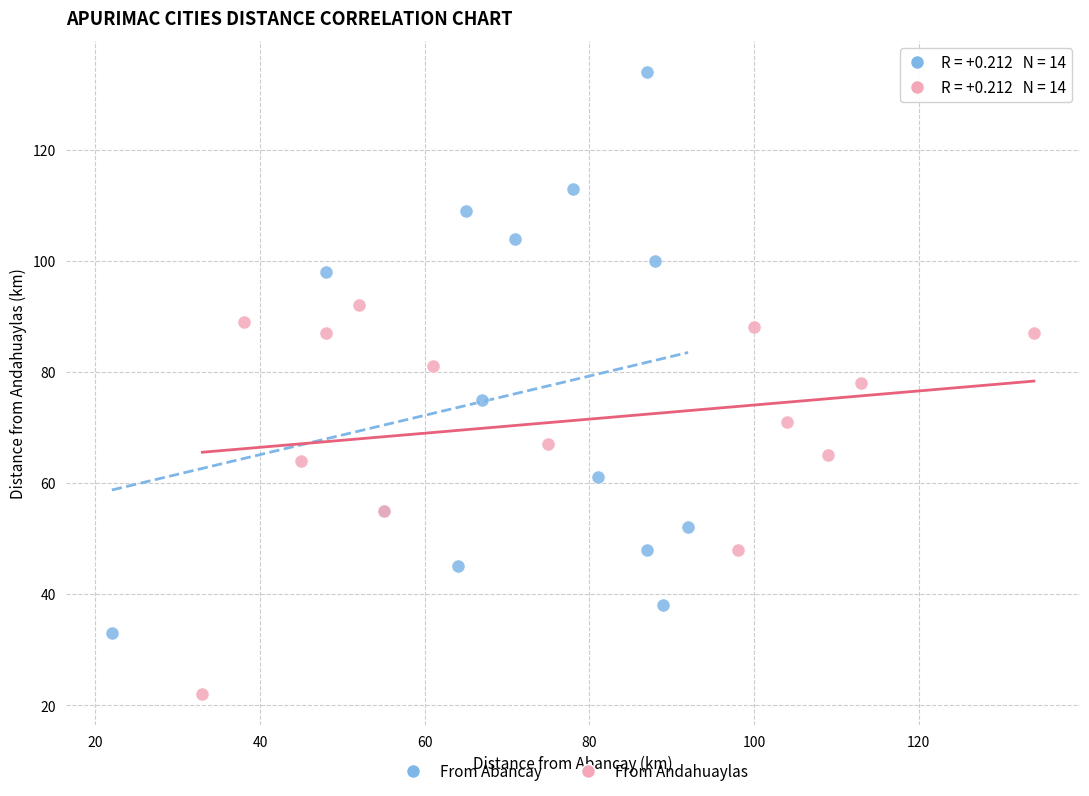

What are all the series names shown in the legend?

From Abancay, From Andahuaylas